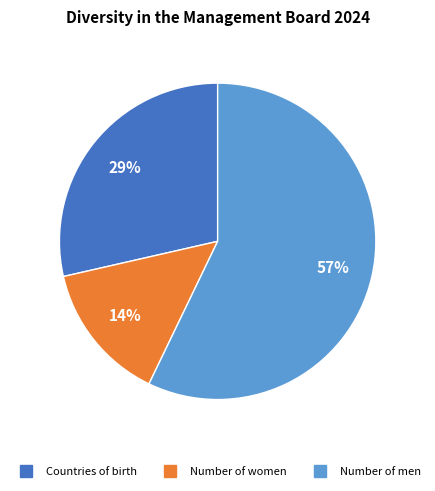

To the nearest percent, what is the average slice percentage?

33%